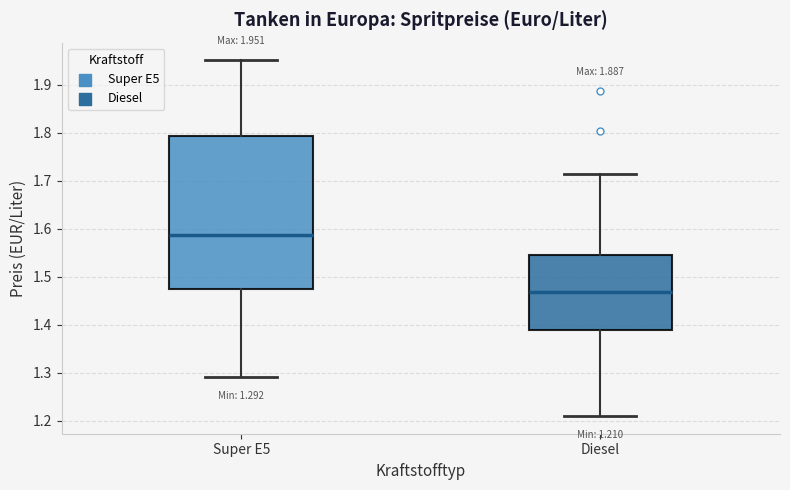

Which box is the tallest, from its lower edge to its upper edge?

Super E5